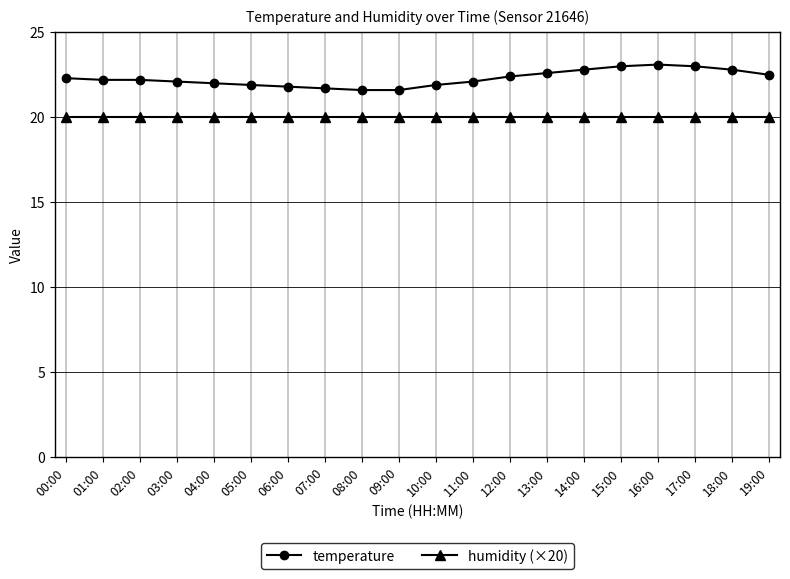

What is the highest value of the temperature series?

23.1